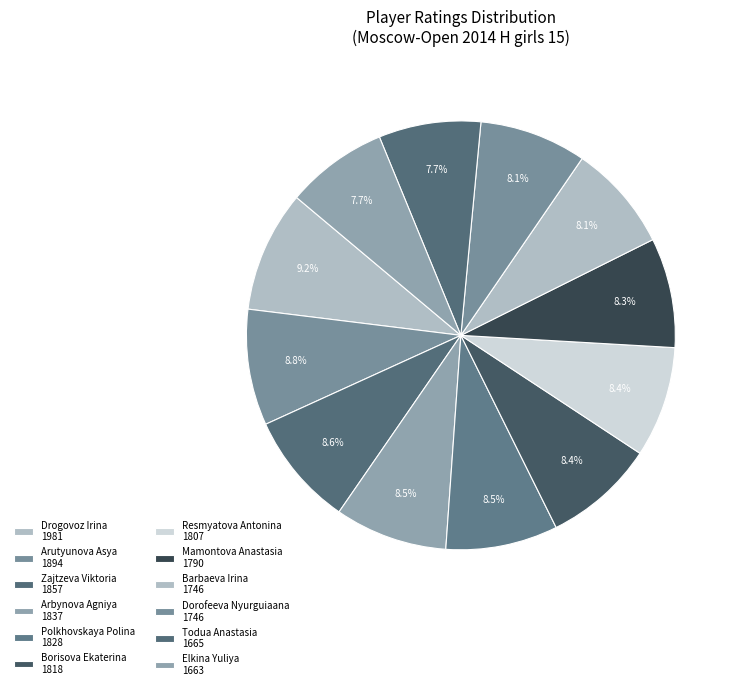

Which has a higher value, Arbynova Agniya or Dorofeeva Nyurguiaana?

Arbynova Agniya